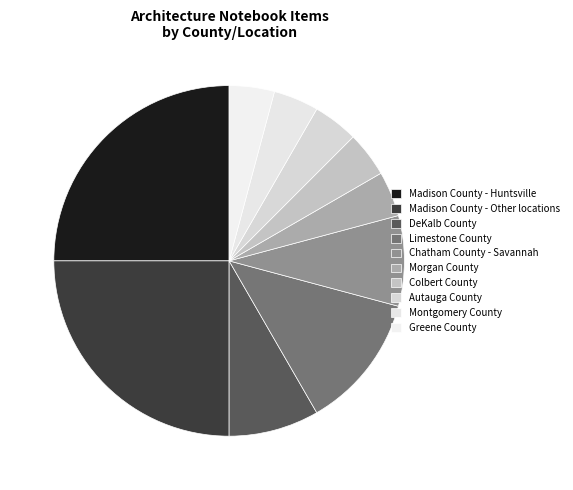

Which slice is the largest?

Madison County - Huntsville